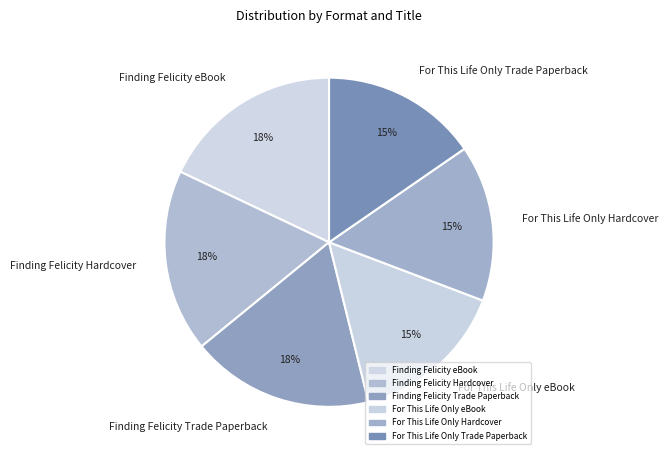

Combined, do For This Life Only Trade Paperback and Finding Felicity eBook account for over 50%?

No